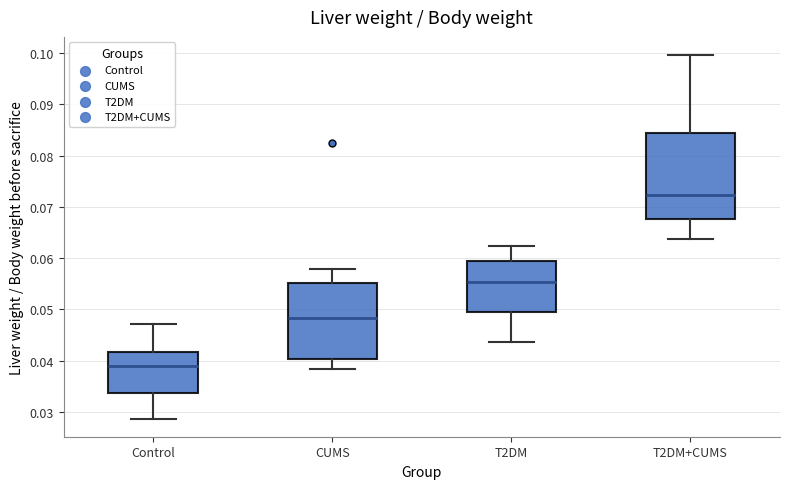

Where does the lower whisker of the box for T2DM end on the y-axis? The values are not printed on the chart, so give them approximately, as read against the axis.

0.044